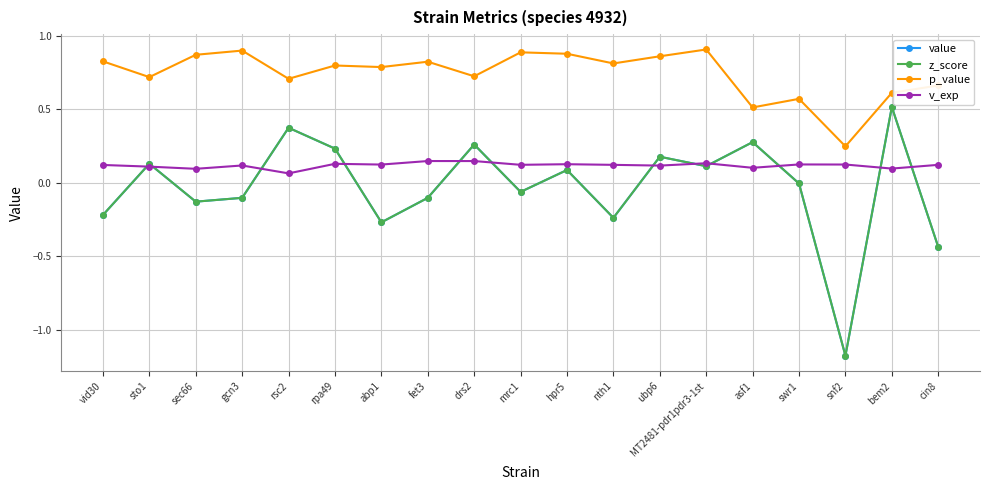

The value of z_score at sec66 is -0.2. True or false?

False